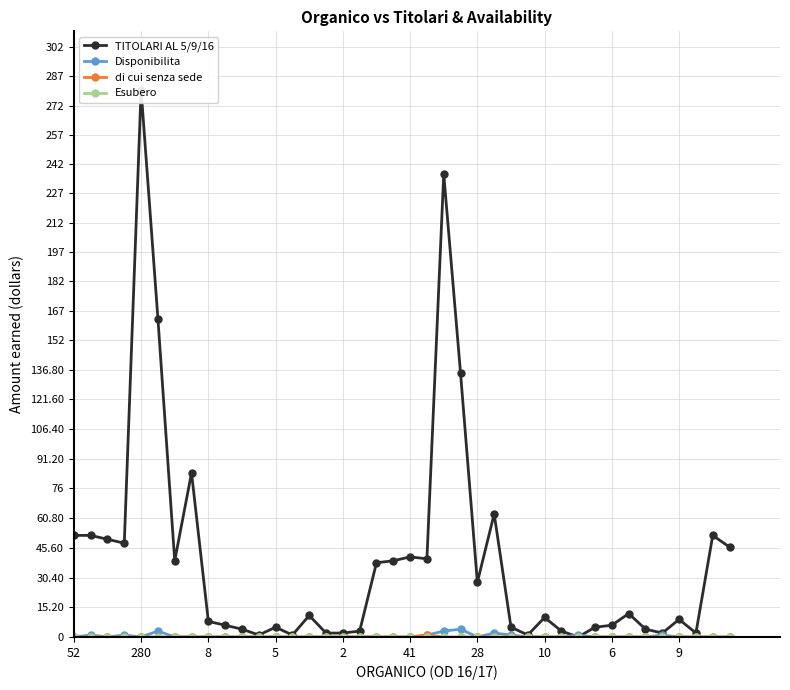

How many positive values does the Disponibilita series have?

10